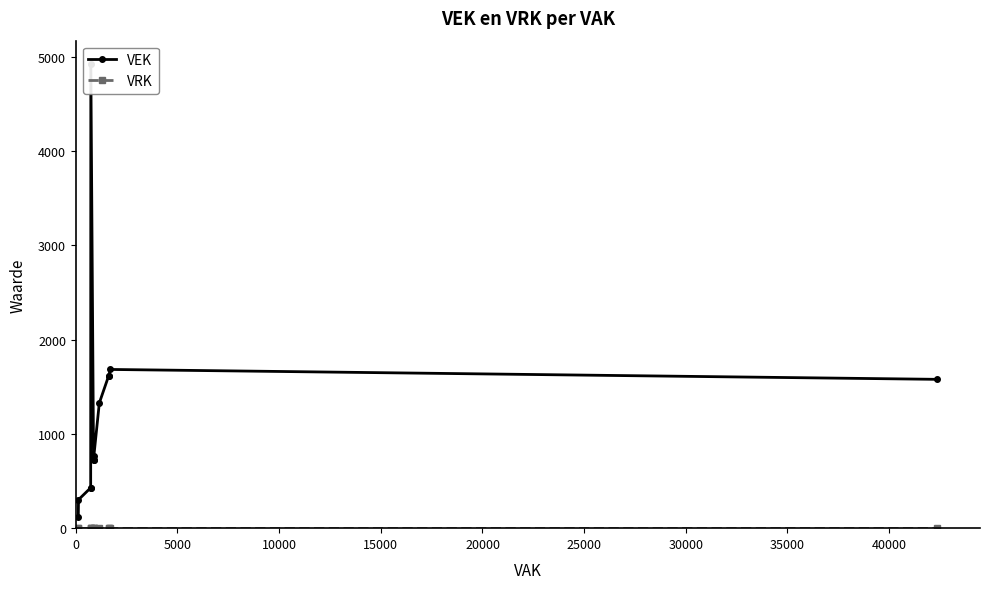

Read the VEK value at 0.

121